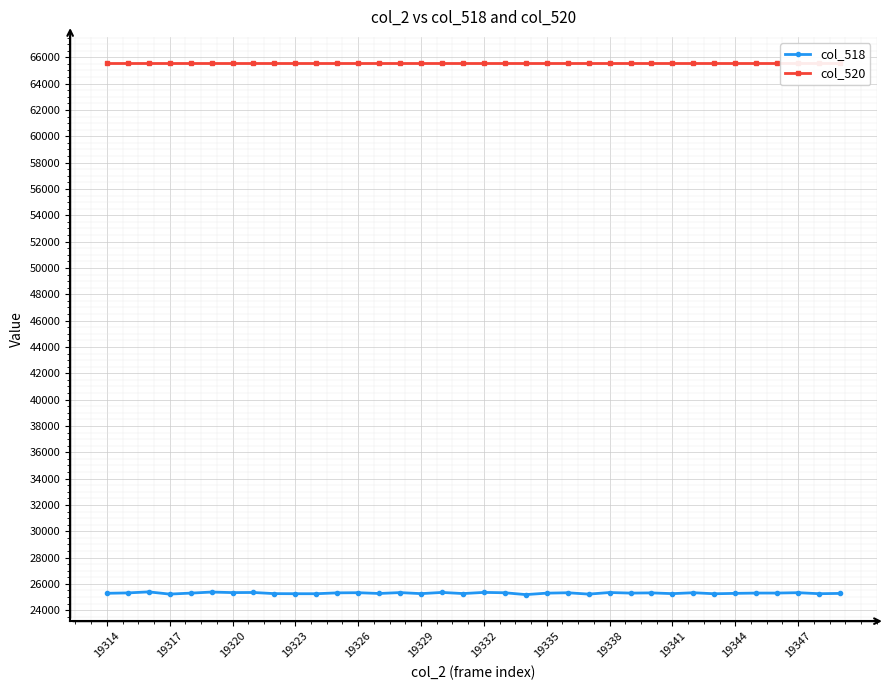

At which label does col_520 reach its minimum?

19314